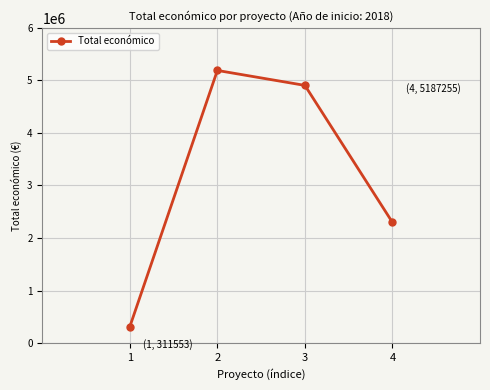

Rank the categories by value from lowest to highest.

1, 4, 3, 2